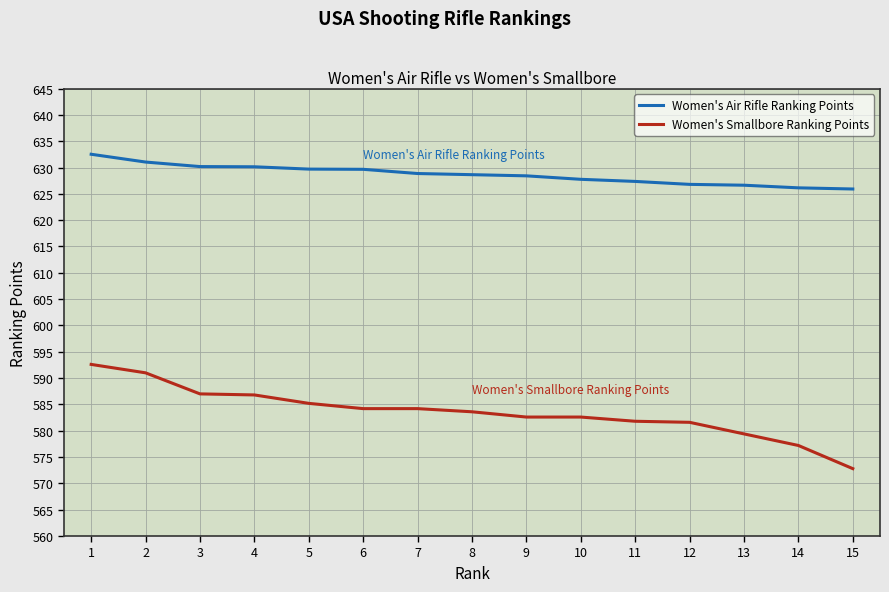

True or false: Women's Smallbore Ranking Points and Women's Air Rifle Ranking Points cross at least once.

False